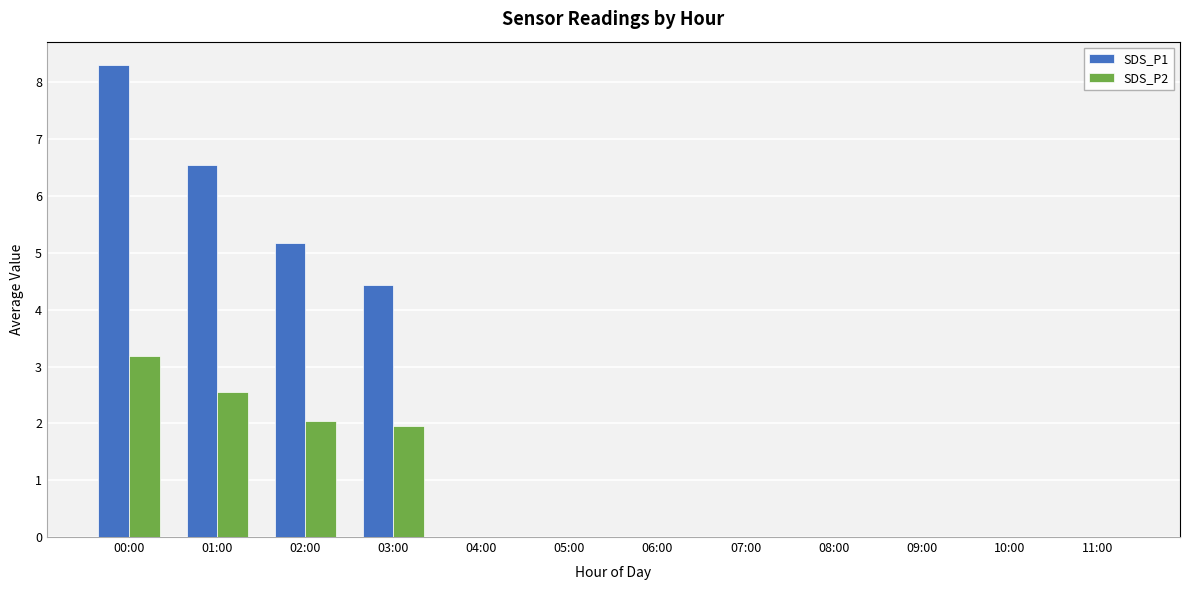

What is the total value across all series at 00:00?

11.5